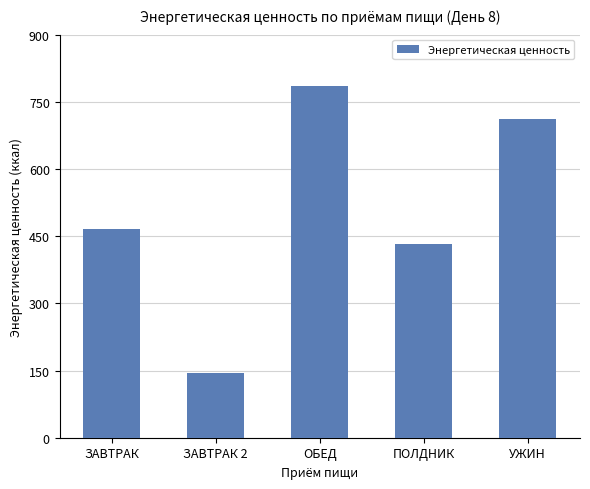

How many data points are less than 467?

2